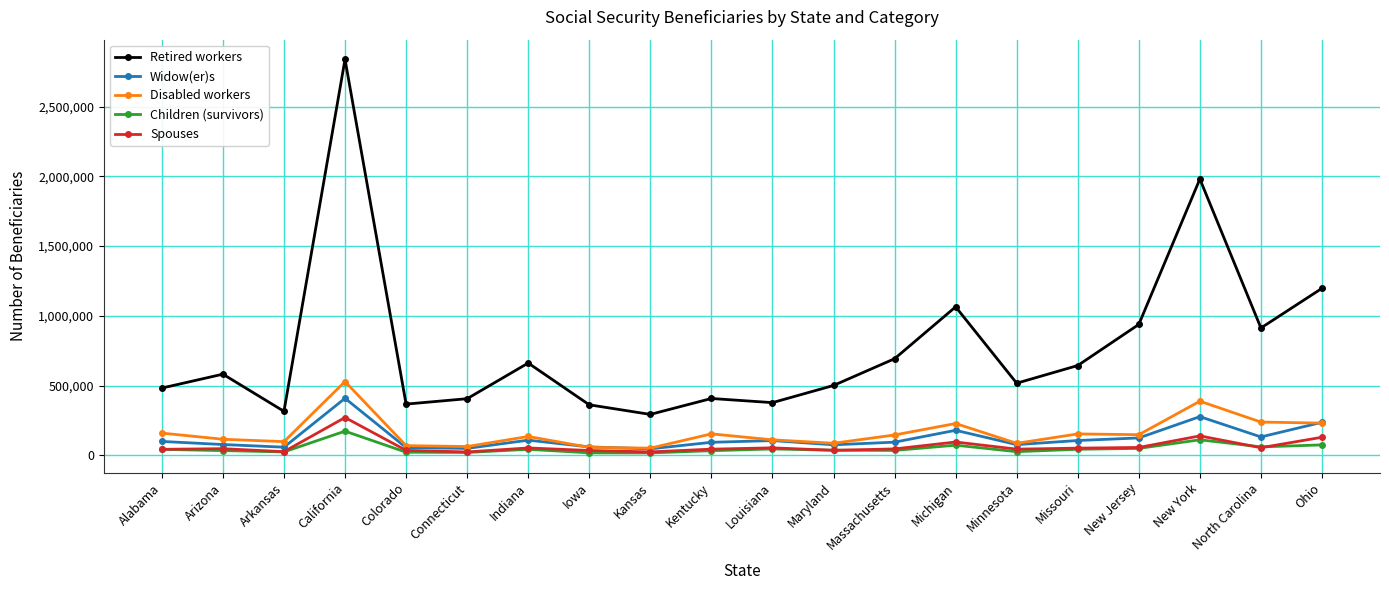

What is the average value of the Disabled workers series?

161842